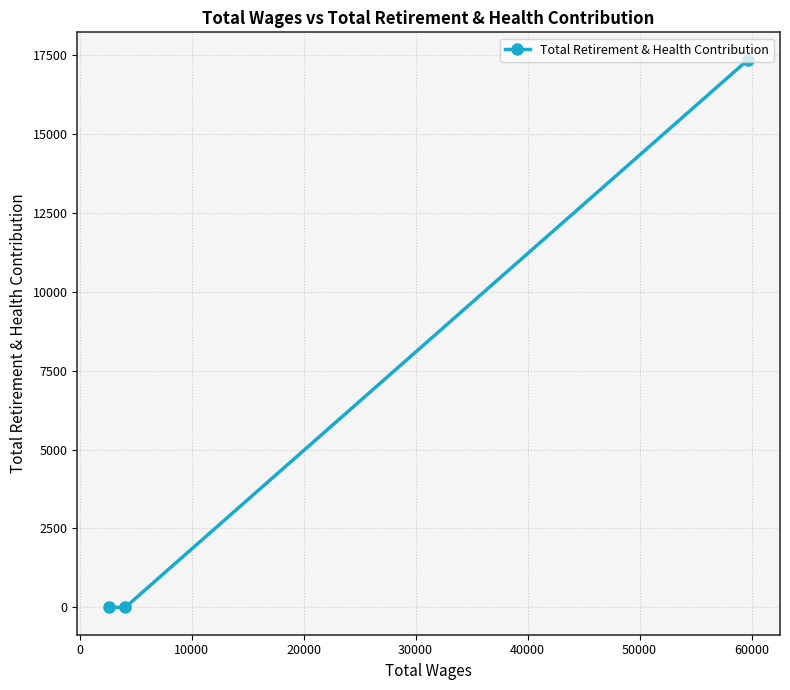

How many series are shown in this chart?

1